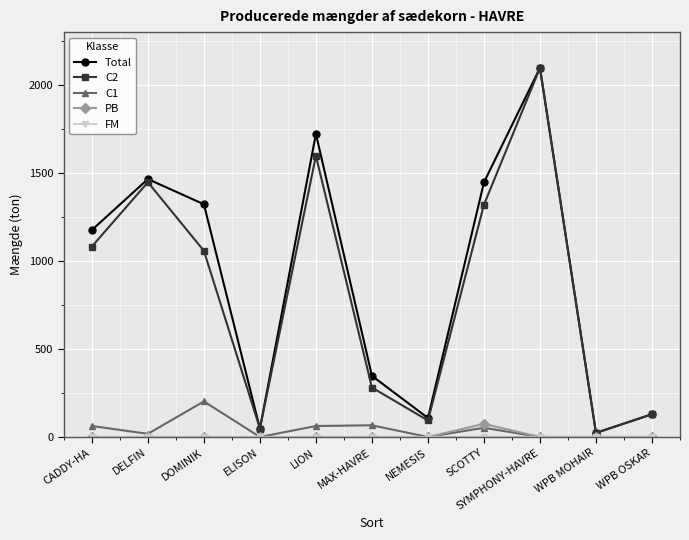

True or false: PB and C2 intersect in this chart.

False